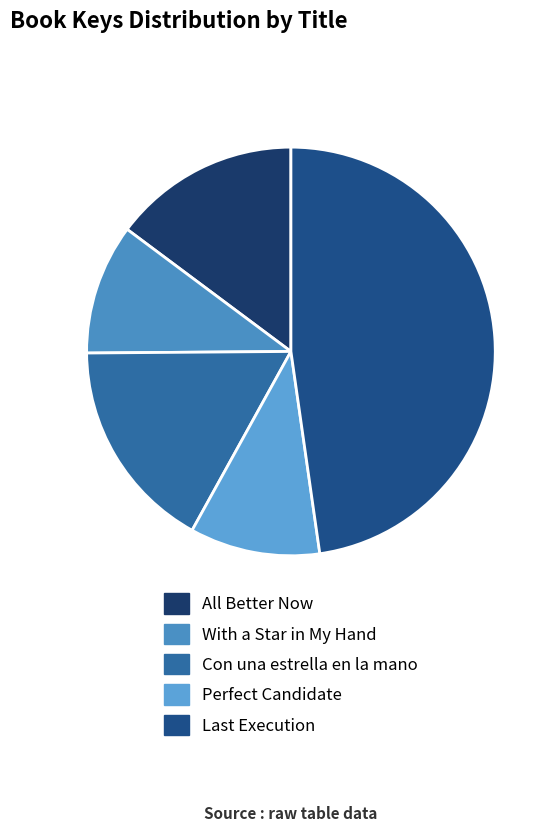

Rank the categories by value from highest to lowest.

Last Execution, Con una estrella en la mano, All Better Now, With a Star in My Hand, Perfect Candidate